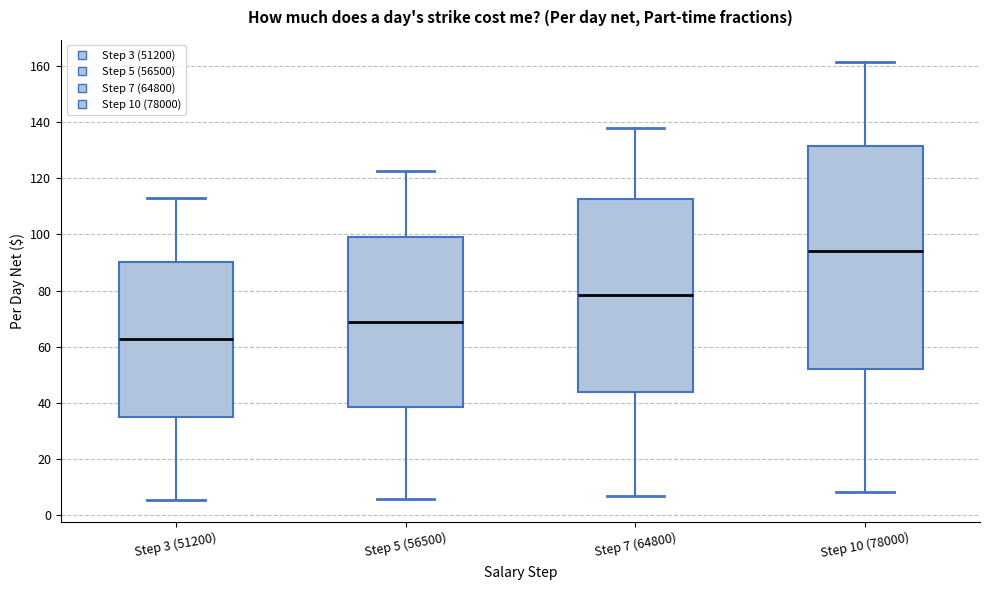

Reading left to right, read every box against the y-axis: the position of its median line, the range the box covers, and the ends of its whiskers. The values are not printed on the chart, so give them approximately, as read against the axis.

Step 3 (51200): median 62, box 36 to 90, whiskers 6 to 112
Step 5 (56500): median 68, box 38 to 100, whiskers 6 to 122
Step 7 (64800): median 78, box 44 to 112, whiskers 6 to 138
Step 10 (78000): median 94, box 52 to 132, whiskers 8 to 162